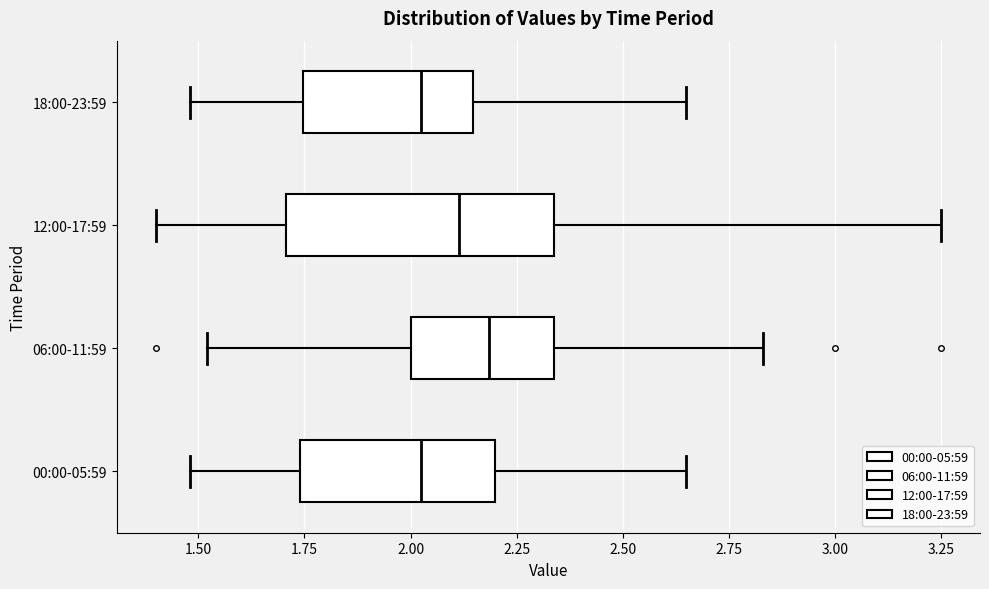

Comparing the boxes themselves (not the whiskers), which one is the widest?

12:00-17:59